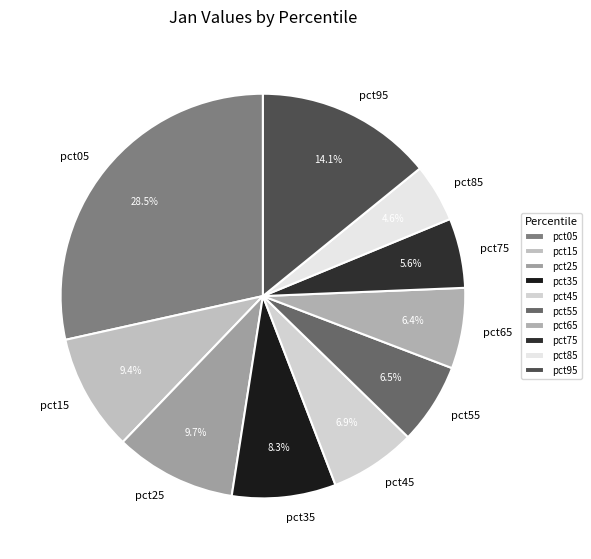

Count the number of slices in the pie.

10